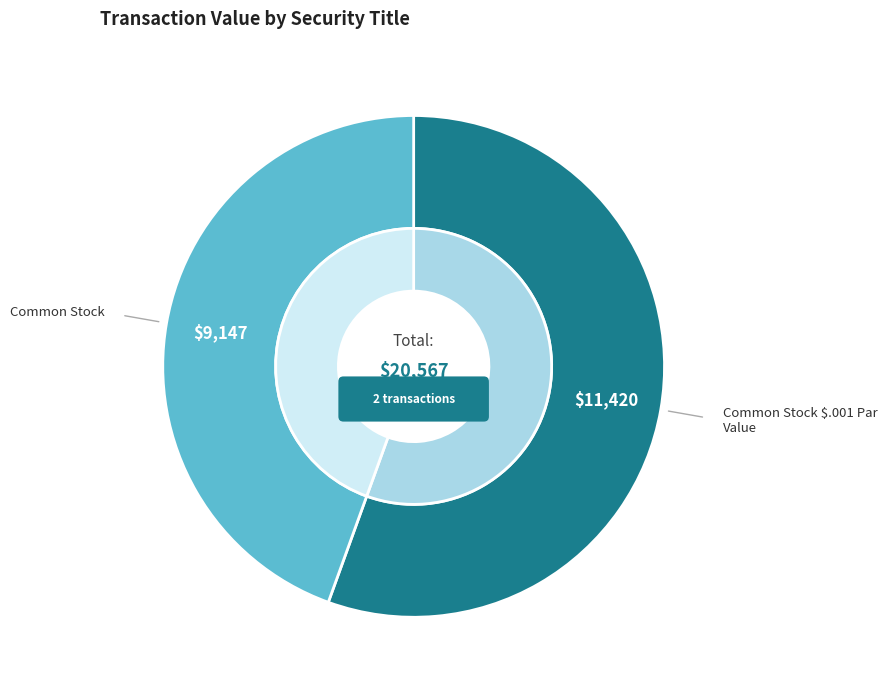

Is it true that Common Stock is 54% of the pie?

False